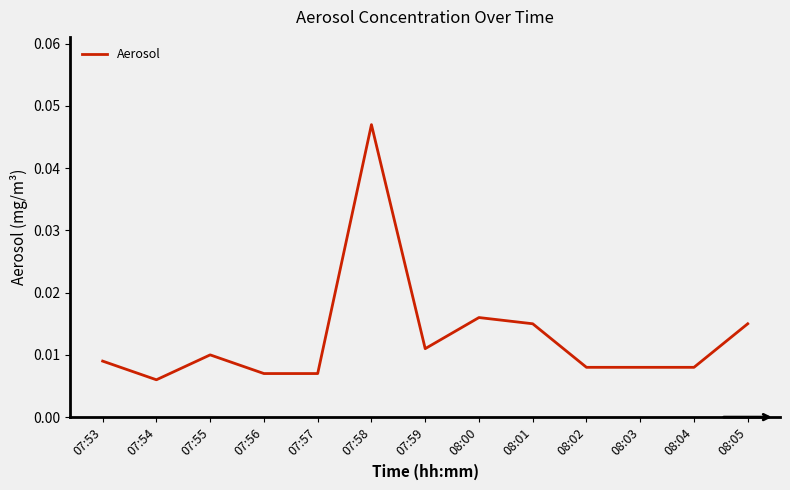

What position from the right is 07:54?

12